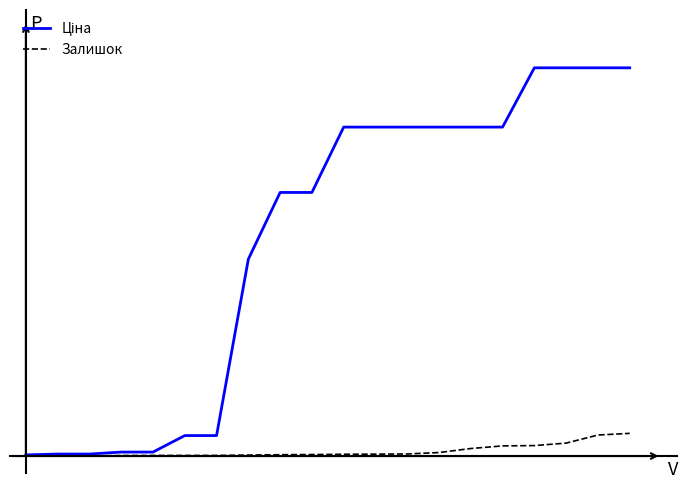

Does the chart have visible grid lines?

No